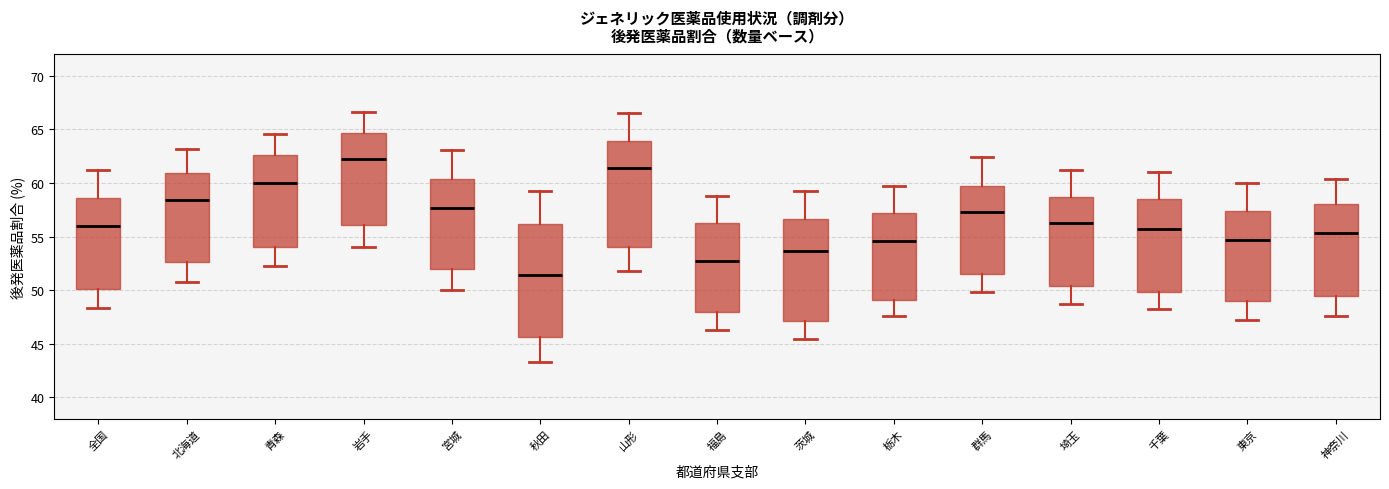

Reading left to right, transcribe this box plot: for each box, give where its median line is, the range the box spans, and where its two whiskers end, as read against the y-axis. The values are not printed on the chart, so give them approximately, as read against the axis.

全国: median 56.0, box 50.0 to 58.5, whiskers 48.5 to 61.0
北海道: median 58.5, box 52.5 to 61.0, whiskers 51.0 to 63.0
青森: median 60.0, box 54.0 to 62.5, whiskers 52.5 to 64.5
岩手: median 62.0, box 56.0 to 64.5, whiskers 54.0 to 66.5
宮城: median 57.5, box 52.0 to 60.5, whiskers 50.0 to 63.0
秋田: median 51.5, box 45.5 to 56.0, whiskers 43.5 to 59.5
山形: median 61.5, box 54.0 to 64.0, whiskers 52.0 to 66.5
福島: median 52.5, box 48.0 to 56.5, whiskers 46.5 to 59.0
茨城: median 53.5, box 47.0 to 56.5, whiskers 45.5 to 59.5
栃木: median 54.5, box 49.0 to 57.0, whiskers 47.5 to 59.5
群馬: median 57.5, box 51.5 to 60.0, whiskers 50.0 to 62.5
埼玉: median 56.5, box 50.5 to 58.5, whiskers 48.5 to 61.0
千葉: median 55.5, box 50.0 to 58.5, whiskers 48.0 to 61.0
東京: median 54.5, box 49.0 to 57.5, whiskers 47.0 to 60.0
神奈川: median 55.5, box 49.5 to 58.0, whiskers 47.5 to 60.5